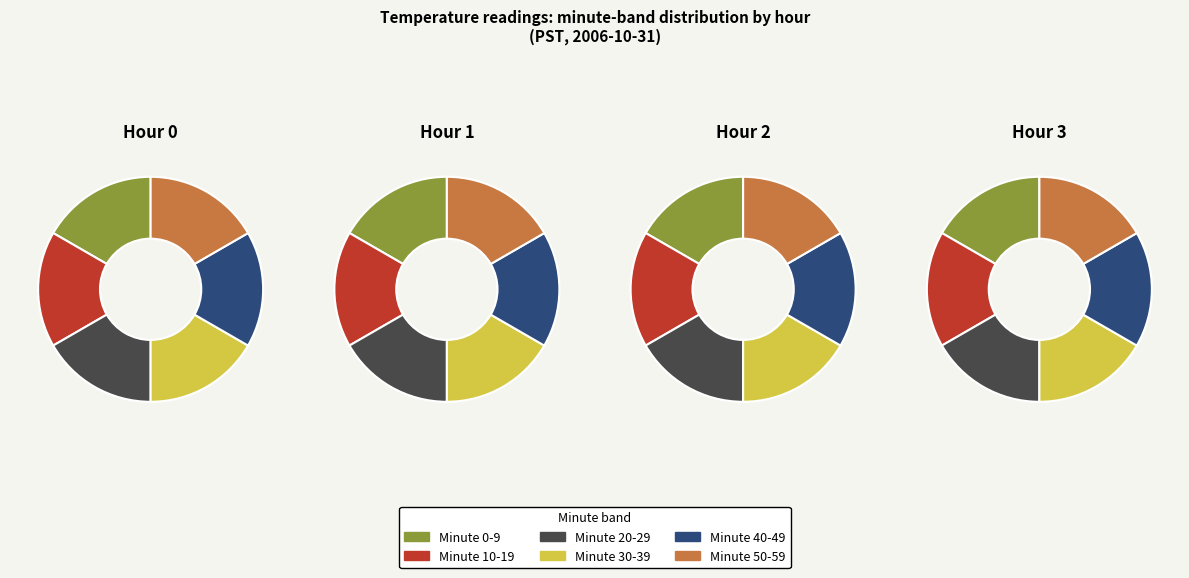

Do Minute 40-49 and Minute 10-19 together represent more than half of the pie?

No